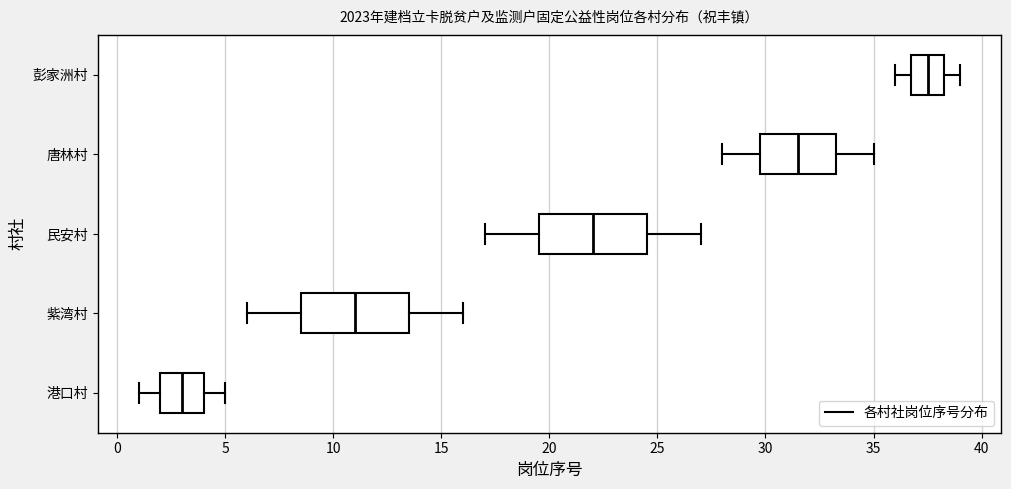

Which box's median line is the furthest to the right?

彭家洲村